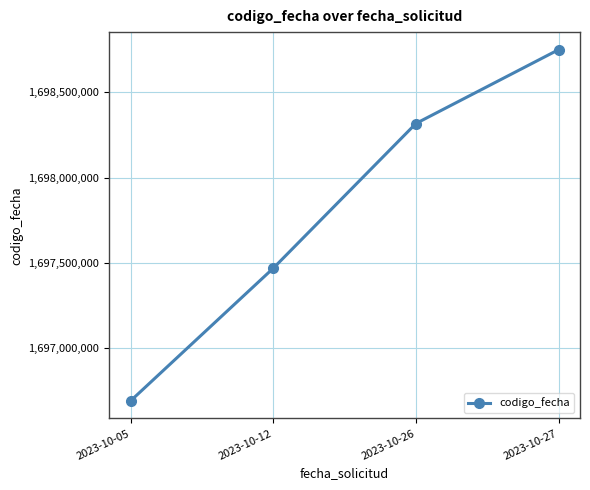

What is the greatest value displayed?

1698751111